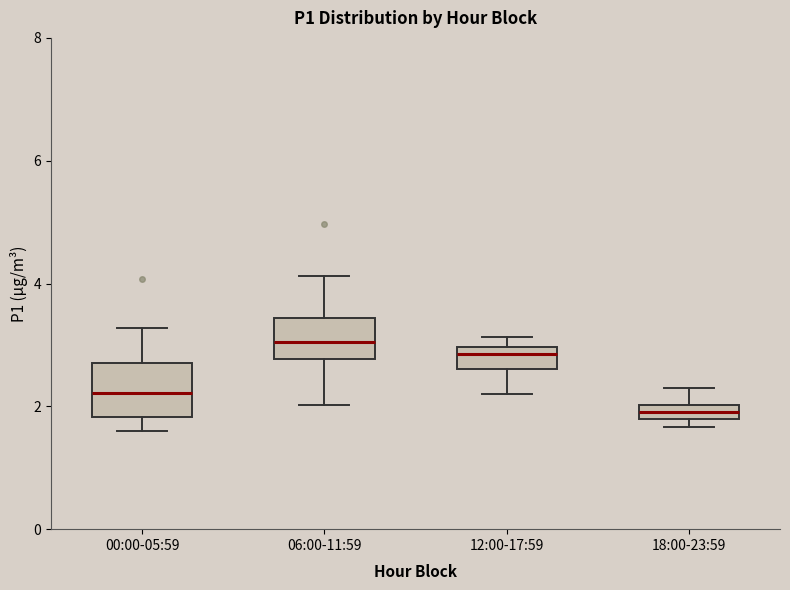

Which box is the tallest, from its lower edge to its upper edge?

00:00-05:59